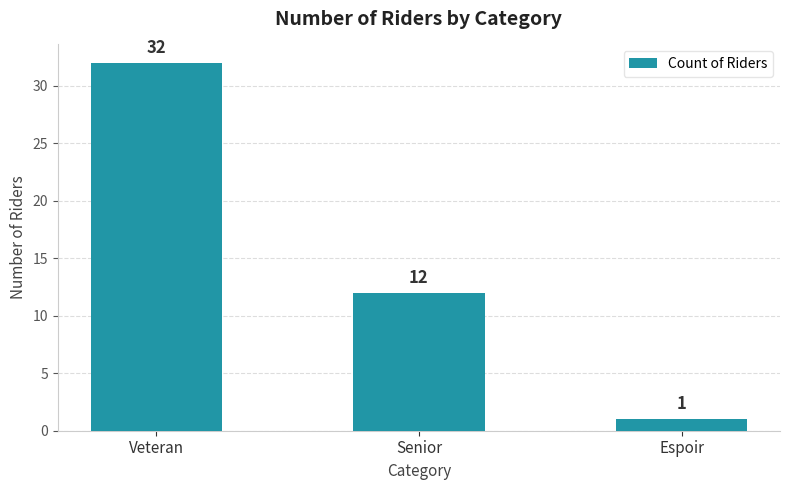

Does the chart contain any negative values?

No